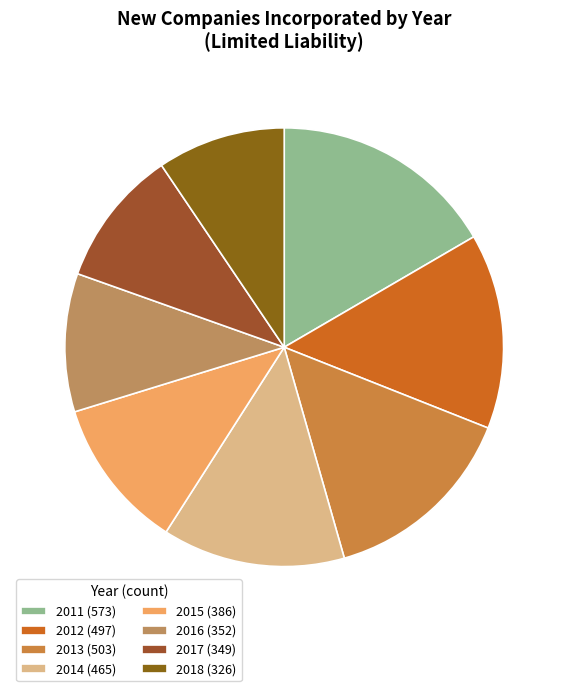

How many segments does this pie chart have?

8